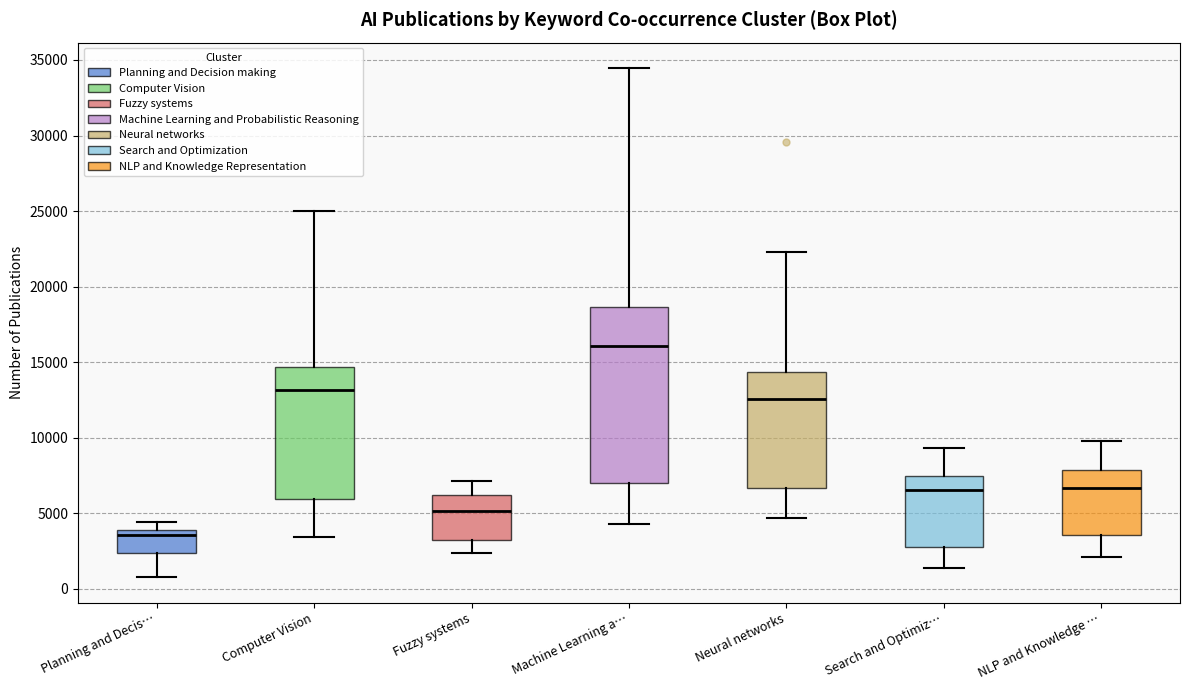

Which box has the lowest median line?

Planning and Decis…